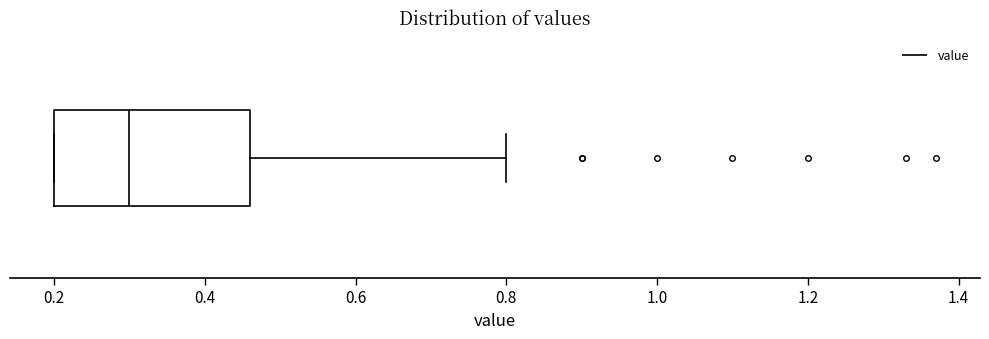

Transcribe this box plot: give where the median line is, the range the box spans, and where the two whiskers end, as read against the x-axis. The values are not printed on the chart, so give them approximately, as read against the axis.

median 0.30, box 0.20 to 0.46, whiskers 0.20 to 0.80